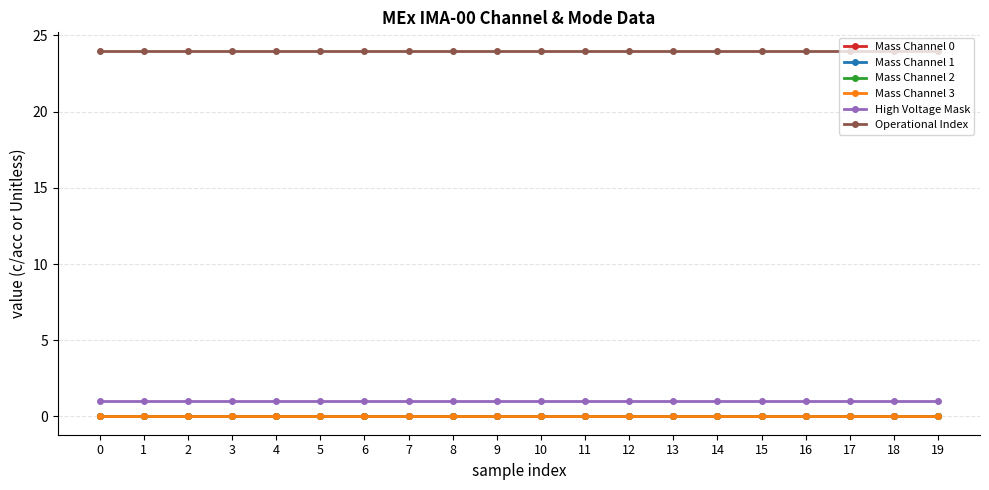

Does the chart display data point markers on the line(s)?

Yes